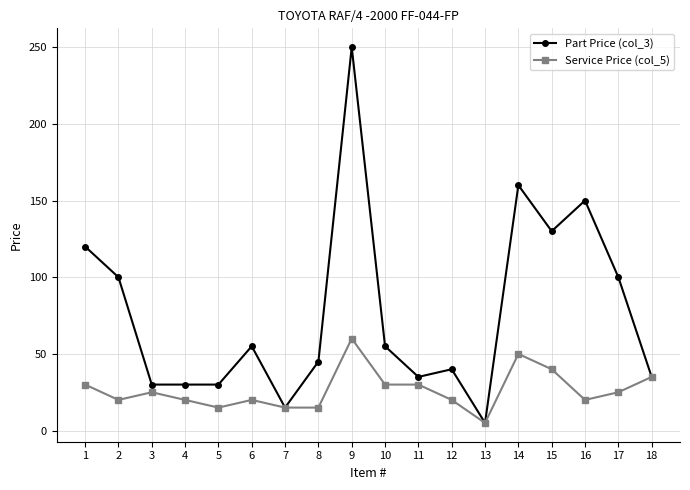

What is the maximum value for Service Price (col_5)?

60